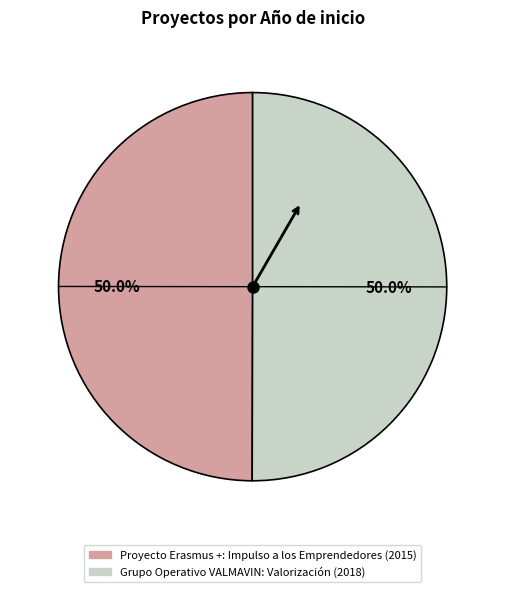

To the nearest percent, what portion does Grupo Operativo VALMAVIN: Valorización represent?

50%